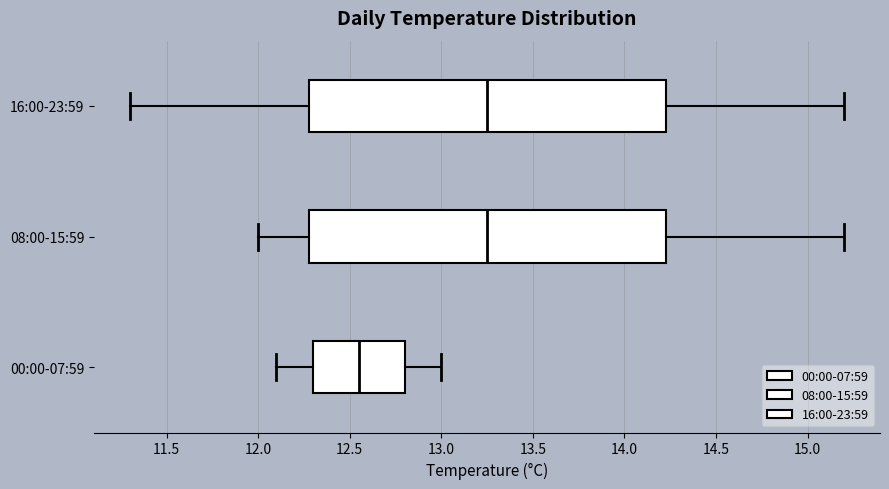

Reading bottom to top, read every box against the x-axis: the position of its median line, the range the box covers, and the ends of its whiskers. The values are not printed on the chart, so give them approximately, as read against the axis.

00:00-07:59: median 12.55, box 12.30 to 12.80, whiskers 12.10 to 13.00
08:00-15:59: median 13.25, box 12.30 to 14.25, whiskers 12.00 to 15.20
16:00-23:59: median 13.25, box 12.30 to 14.25, whiskers 11.30 to 15.20